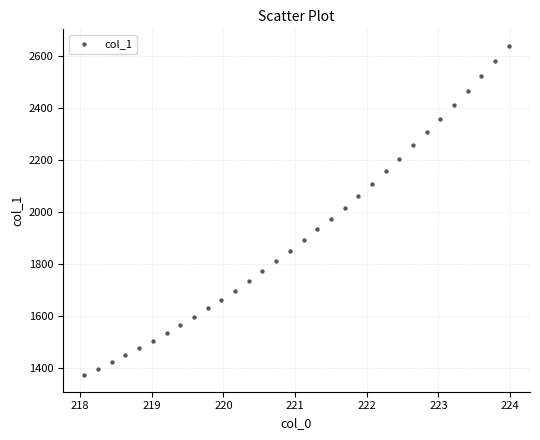

What is the range of Y values (max minus min)?

1270.3